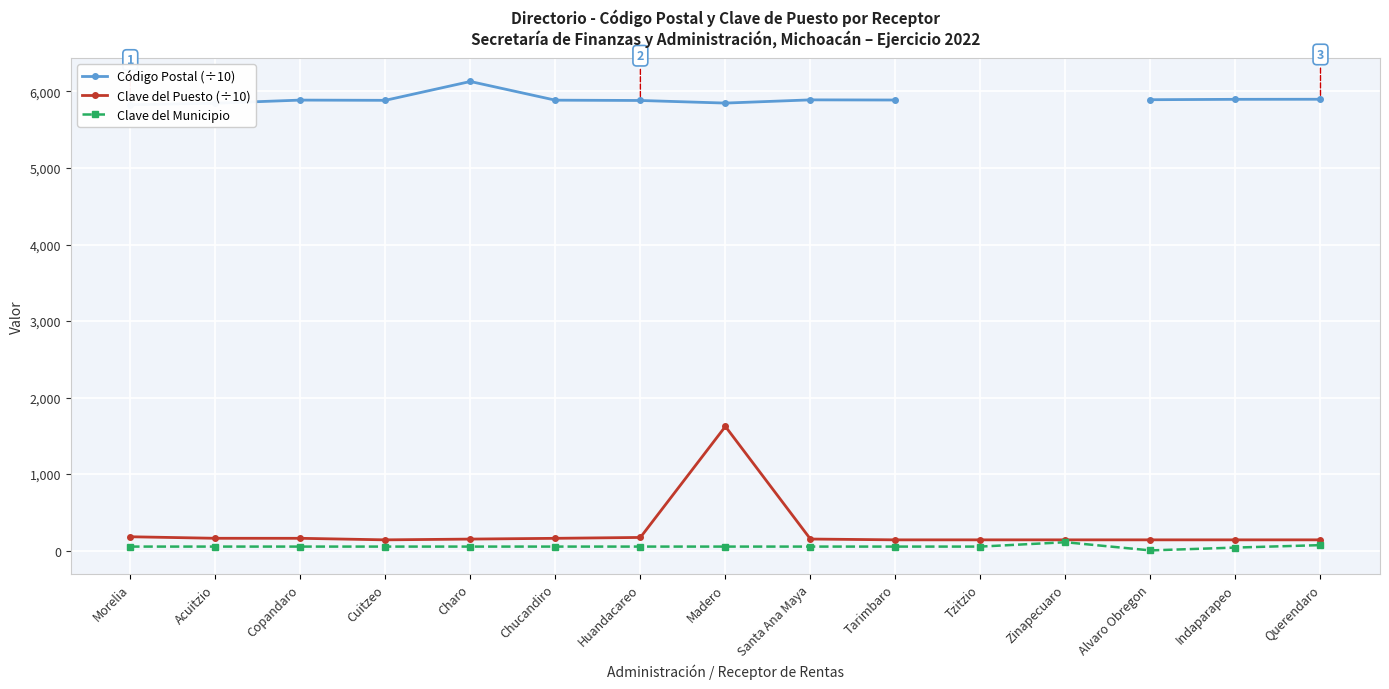

List the labels in order of Código Postal (÷10) value, smallest first.

Morelia, Acuitzio, Madero, Huandacareo, Cuitzeo, Chucandiro, Copandaro, Tarimbaro, Santa Ana Maya, Alvaro Obregon, Indaparapeo, Querendaro, Charo, Tzitzio, Zinapecuaro